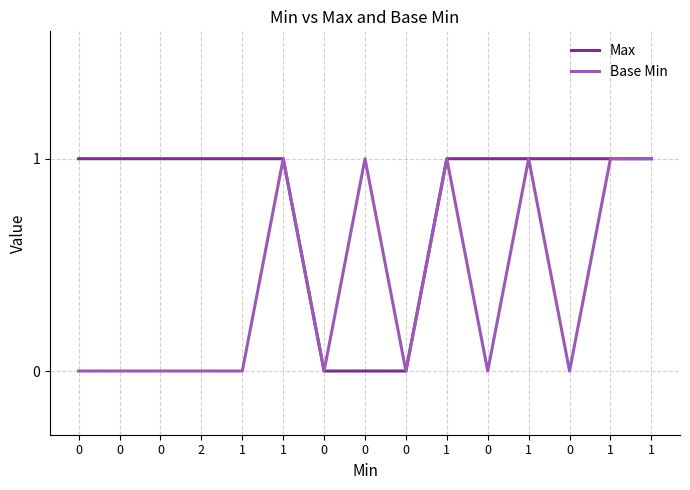

The value of Base Min at 1 is 2. True or false?

False